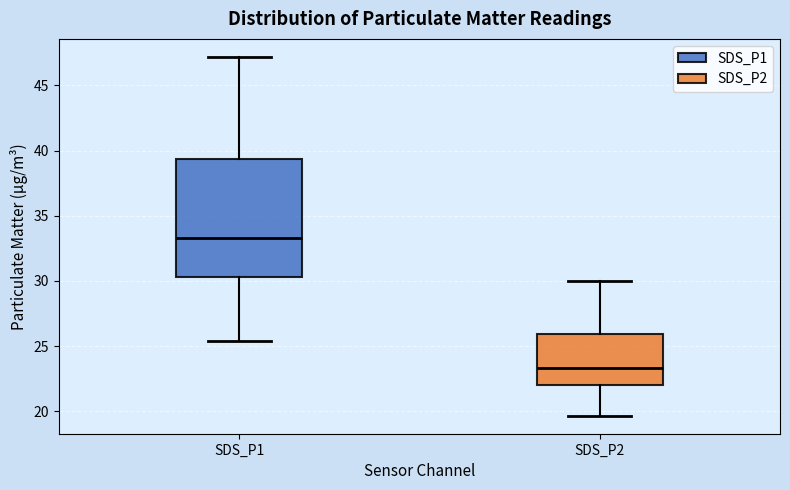

Reading left to right, transcribe this box plot: for each box, give where its median line is, the range the box spans, and where its two whiskers end, as read against the y-axis. The values are not printed on the chart, so give them approximately, as read against the axis.

SDS_P1: median 33.5, box 30.5 to 39.5, whiskers 25.5 to 47.0
SDS_P2: median 23.5, box 22.0 to 26.0, whiskers 19.5 to 30.0